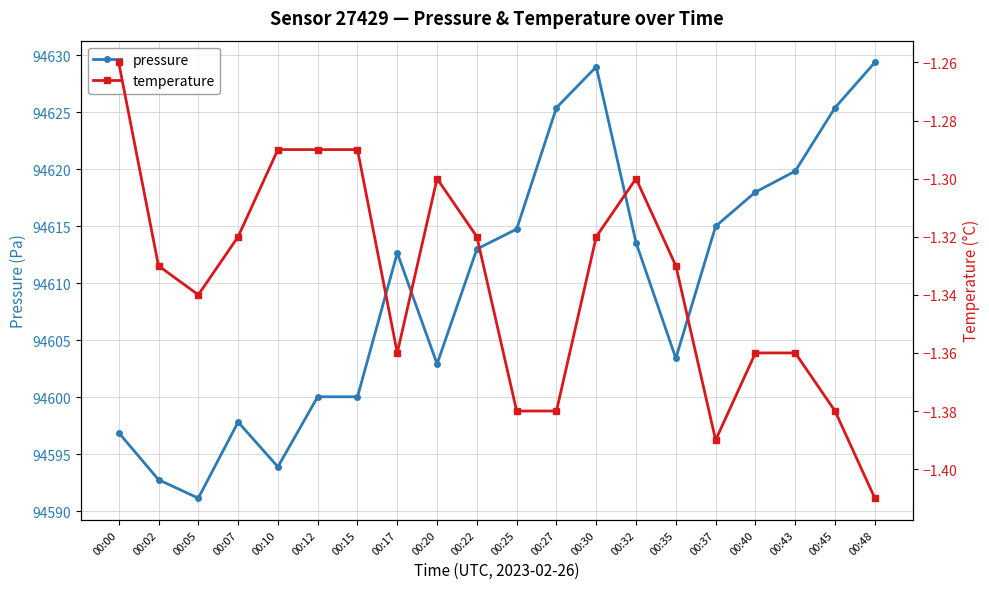

What is the sum of the pressure values at 00:15 and 00:35?

189203.4